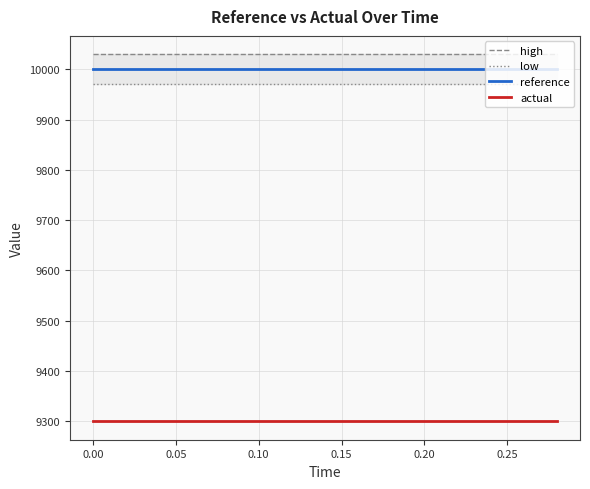

The value of high at 12 is 4872. True or false?

False